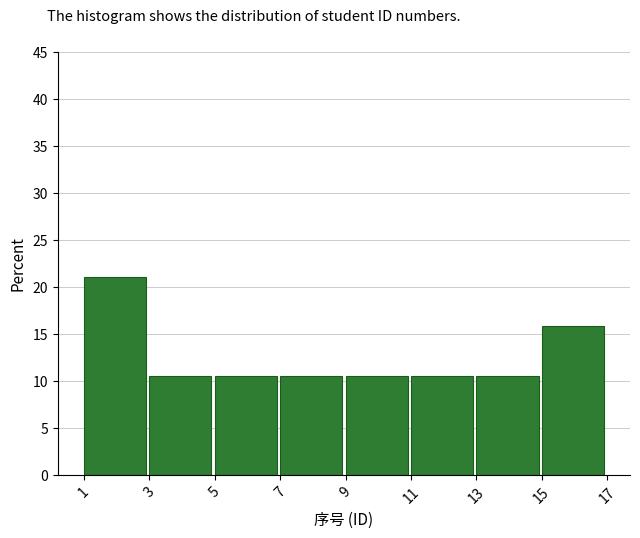

What is the height of the bar covering 11 to 13 on the x-axis? The values are not printed on the chart, so give them approximately, as read against the axis.

10.5